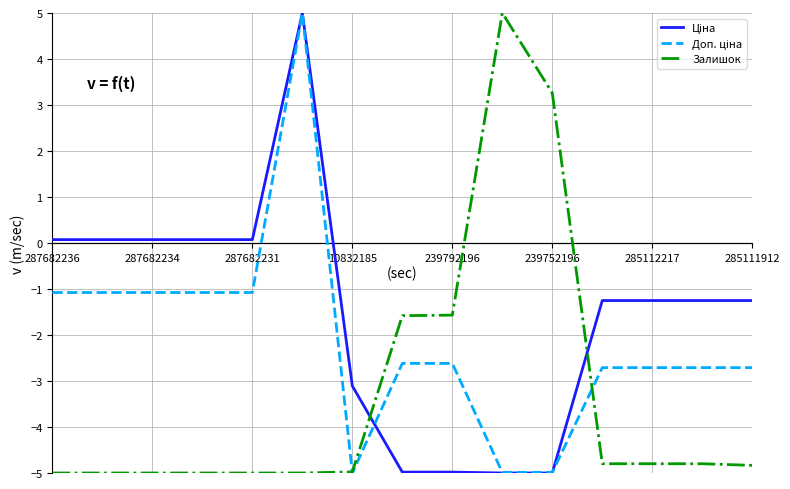

What is the minimum value for Залишок?

-5.0